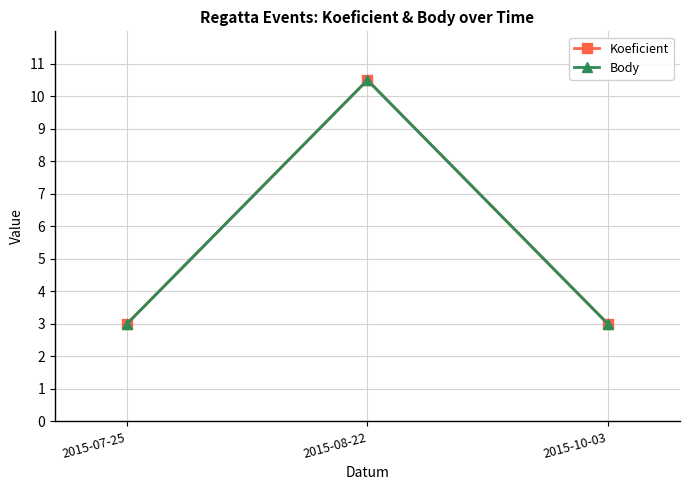

Does the chart have visible grid lines?

Yes